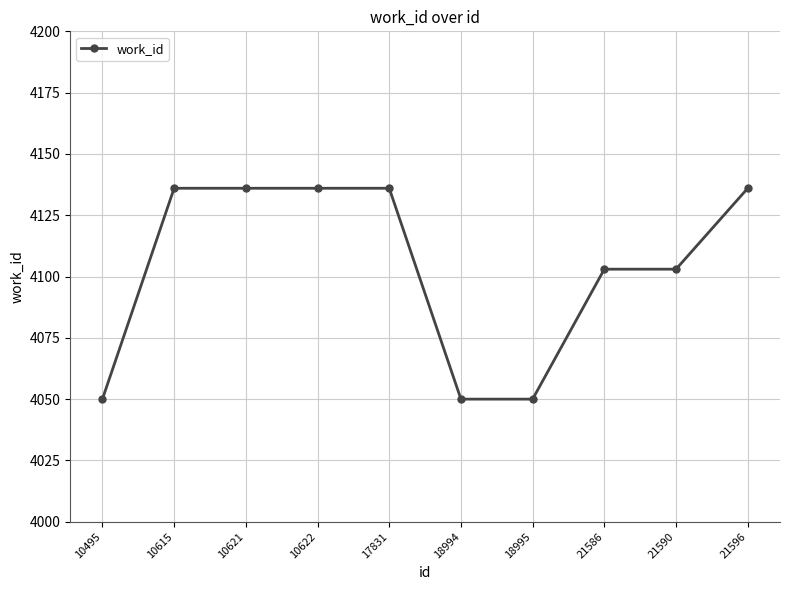

Does the chart have visible grid lines?

Yes